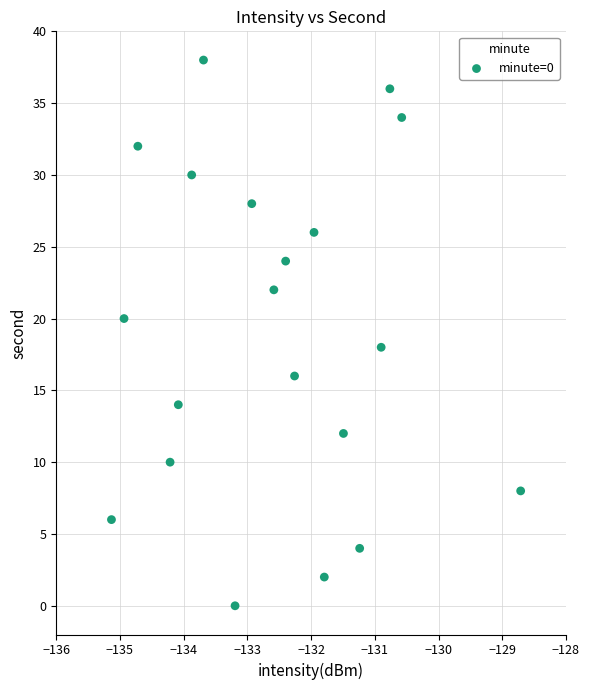

What is the range of Y values (max minus min)?

38